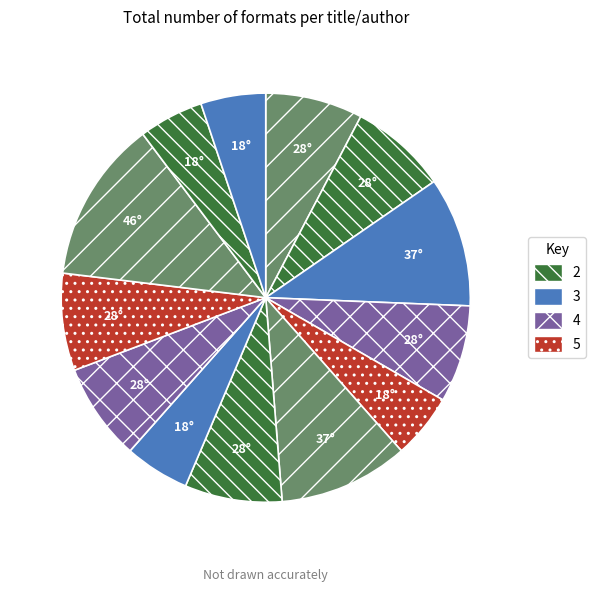

How many slices are in this pie chart?

13